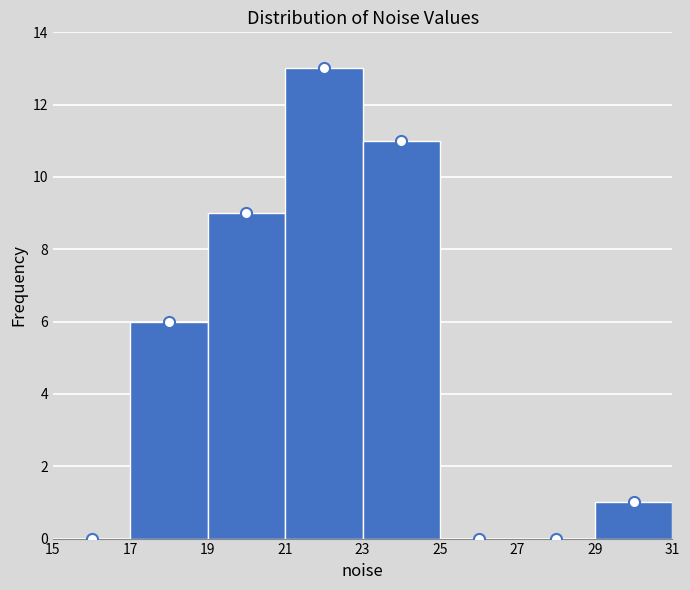

How tall is the bar that spans 21 to 23 on the x-axis? The values are not printed on the chart, so give them approximately, as read against the axis.

13